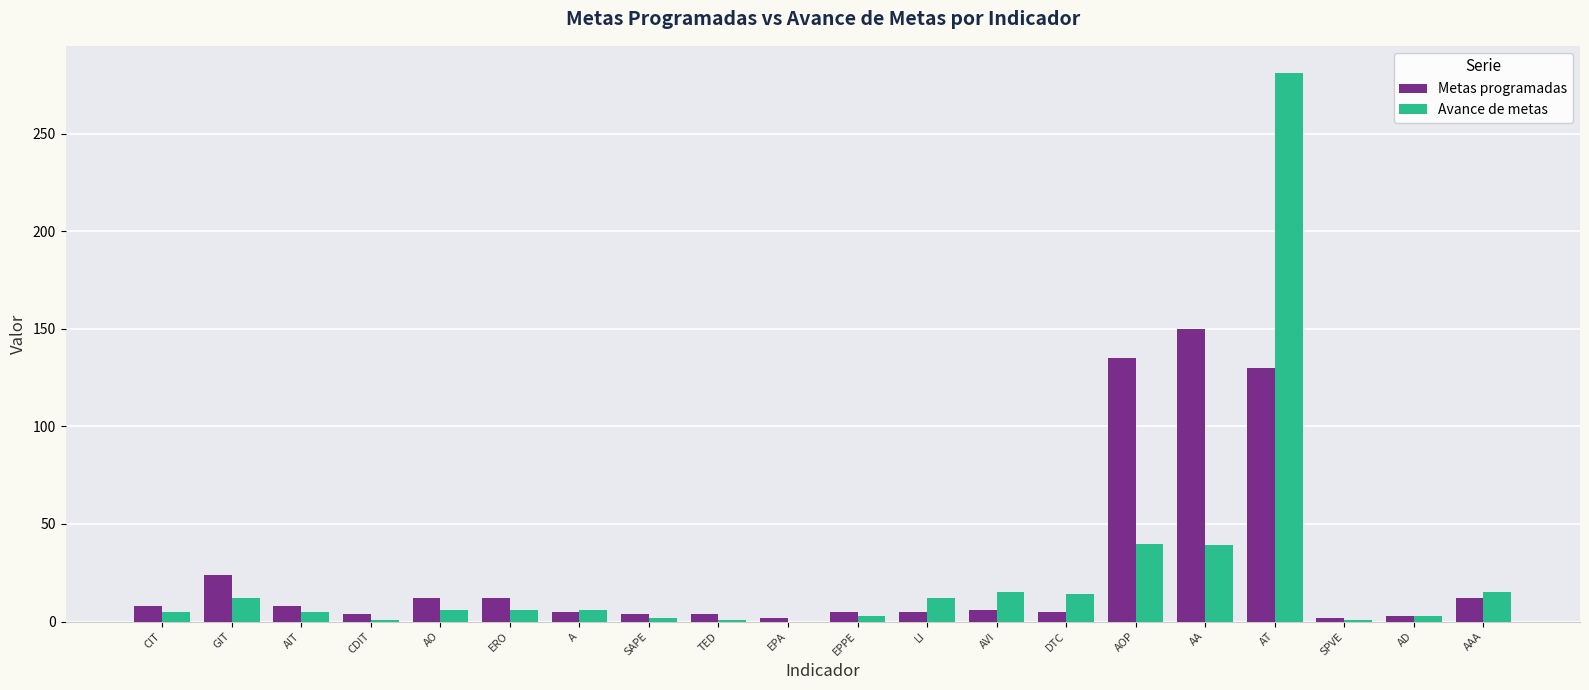

How many categories are shown in the chart?

20